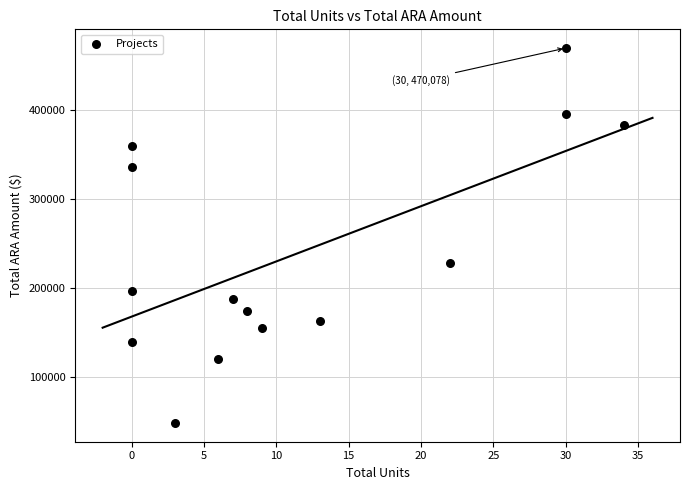

What Y value in the scatter plot is closest to 259222?

228704